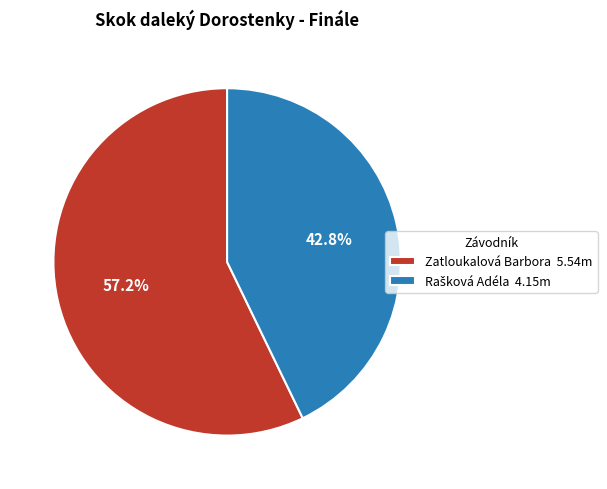

Does any single category account for the majority?

Yes